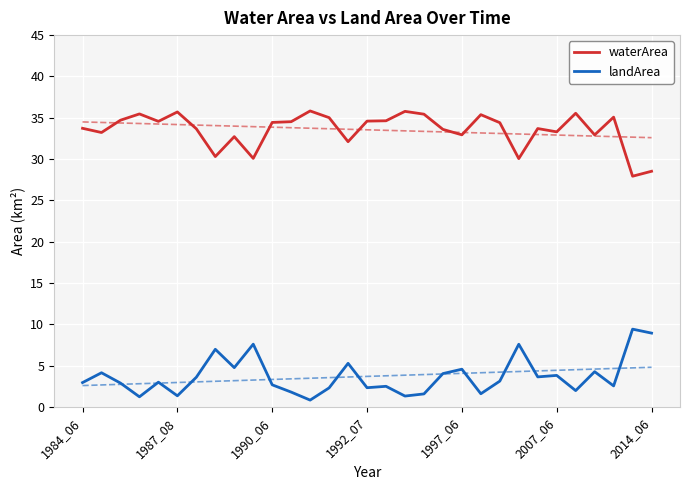

What is the minimum value shown in the chart?

0.8